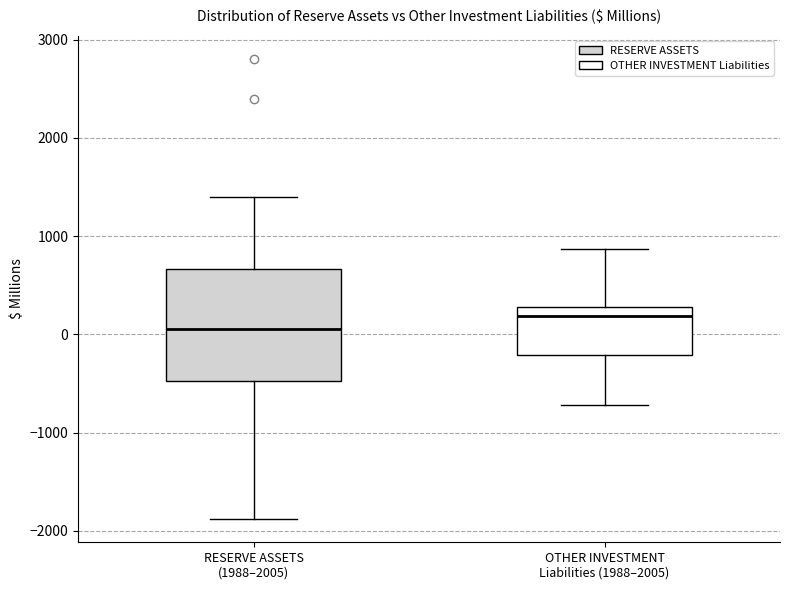

Which box is the tallest, from its lower edge to its upper edge?

RESERVE ASSETS (1988–2005)